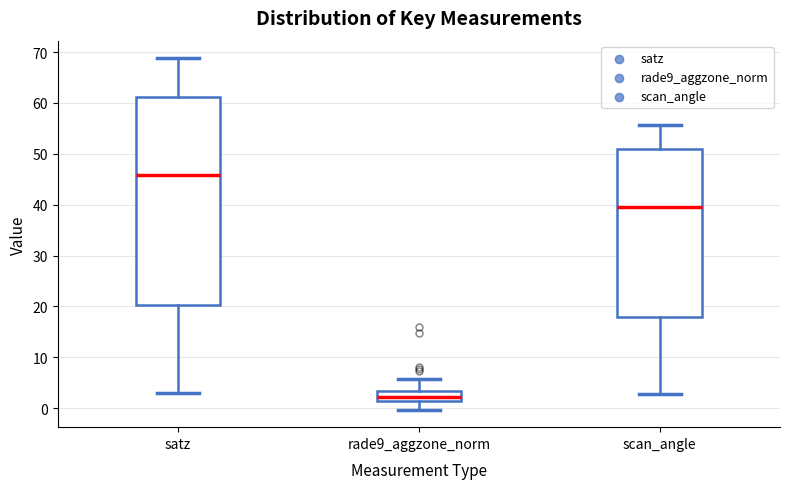

Comparing the boxes themselves (not the whiskers), which one is the tallest?

satz